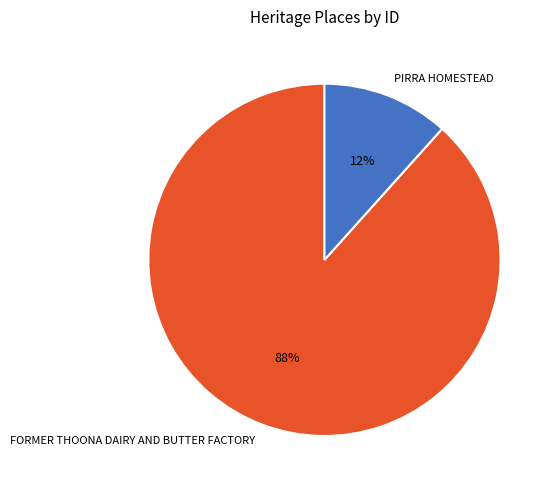

To the nearest percent, what is the combined percentage of PIRRA HOMESTEAD and FORMER THOONA DAIRY AND BUTTER FACTORY?

100%